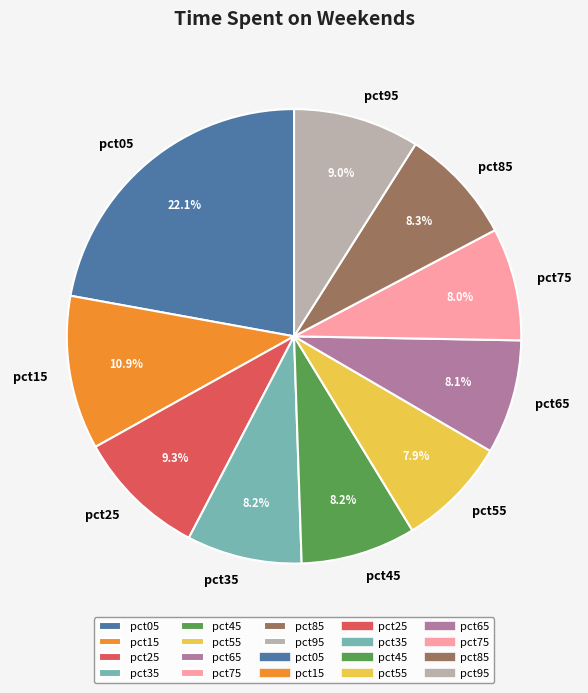

How many slices are in this pie chart?

10